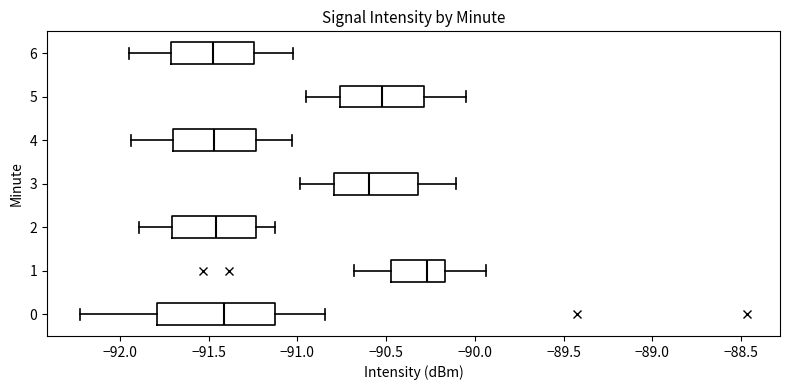

Reading bottom to top, transcribe this box plot: for each box, give where its median line is, the range the box spans, and where its two whiskers end, as read against the x-axis. The values are not printed on the chart, so give them approximately, as read against the axis.

0: median -91.40, box -91.80 to -91.15, whiskers -92.20 to -90.85
1: median -90.25, box -90.45 to -90.15, whiskers -90.70 to -89.95
2: median -91.45, box -91.70 to -91.25, whiskers -91.90 to -91.10
3: median -90.60, box -90.80 to -90.30, whiskers -91.00 to -90.10
4: median -91.45, box -91.70 to -91.25, whiskers -91.95 to -91.05
5: median -90.50, box -90.75 to -90.30, whiskers -90.95 to -90.05
6: median -91.45, box -91.70 to -91.25, whiskers -91.95 to -91.00